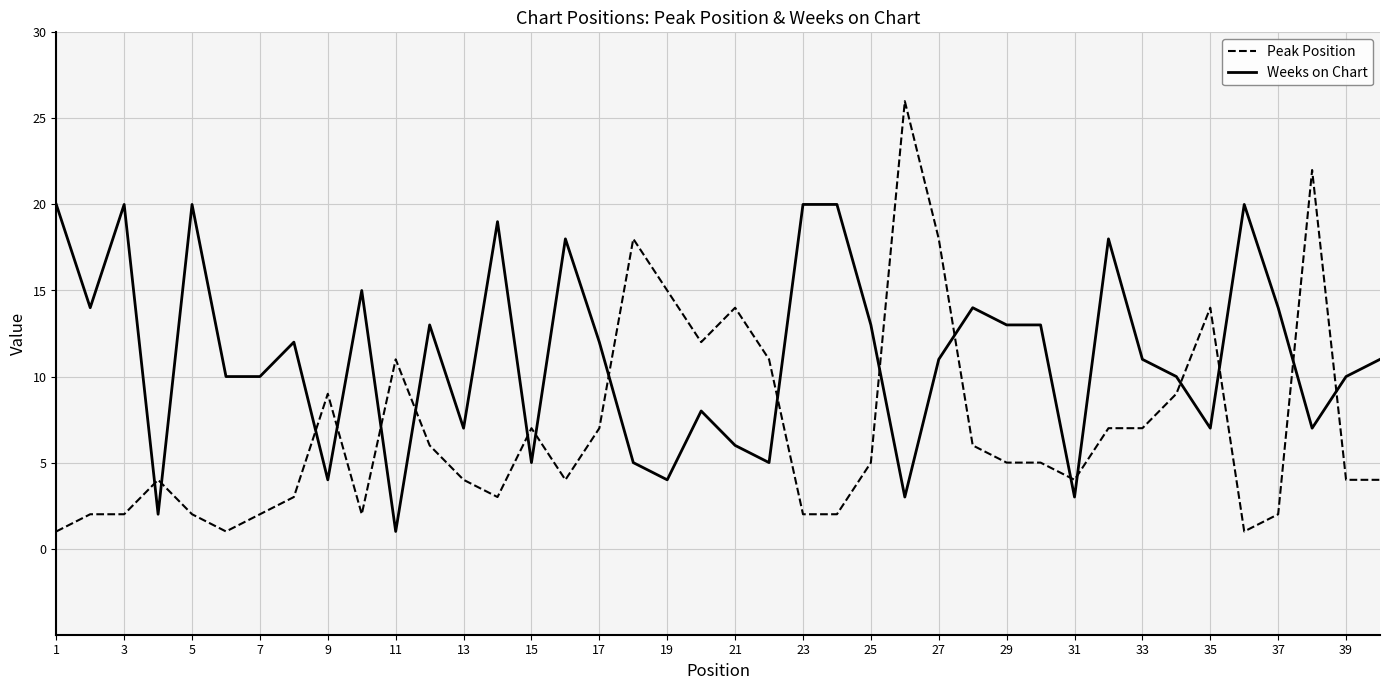

Which series has the widest spread of values?

Peak Position